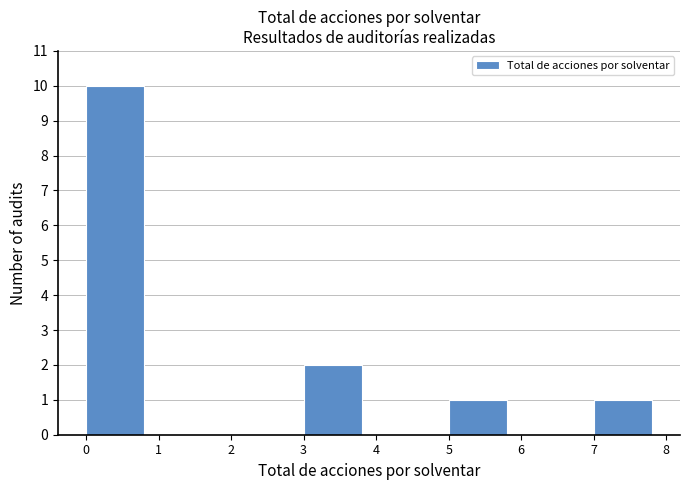

How tall is the bar that spans 3 to 4 on the x-axis? The values are not printed on the chart, so give them approximately, as read against the axis.

2